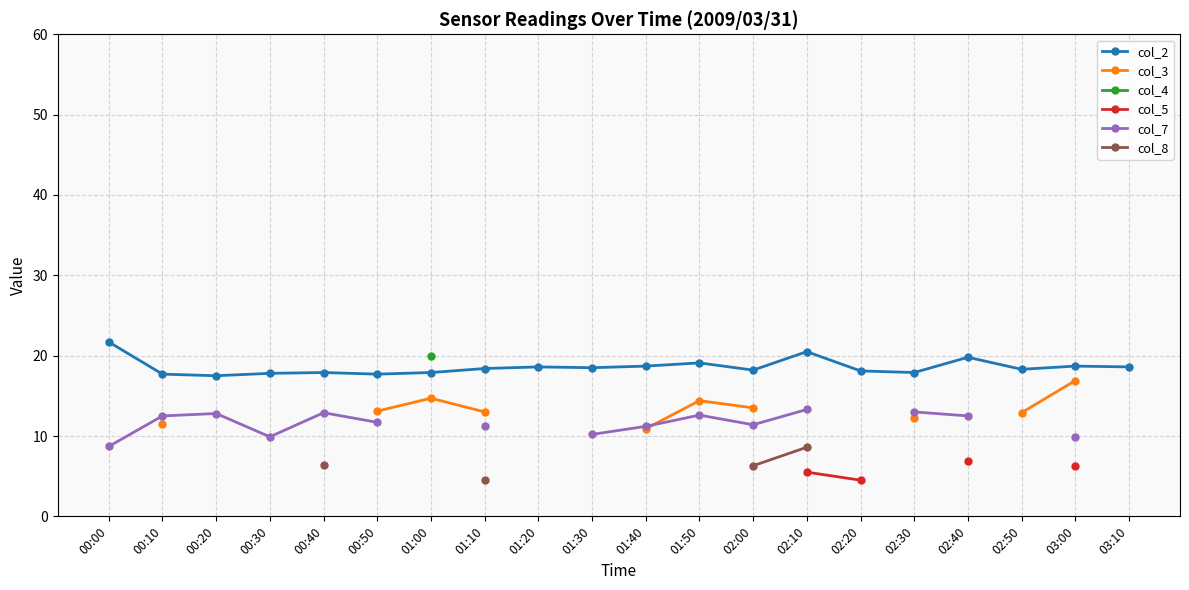

Which has a higher value, 00:20 or 02:00?

02:00